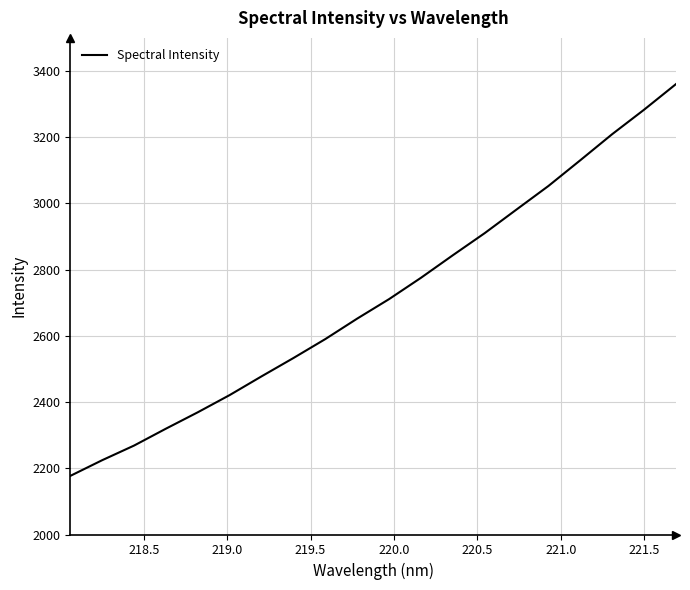

True or false: there are more than 2 points higher than both neighbors.

False